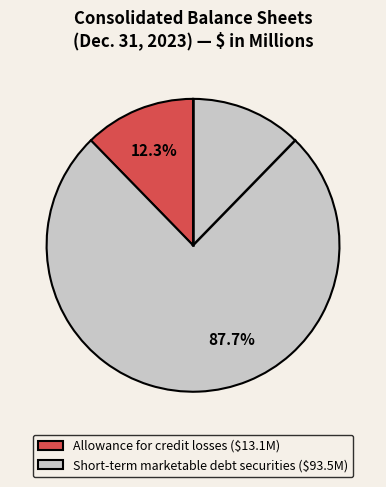

Which slice is the largest?

Short-term marketable debt securities ($93.5M)